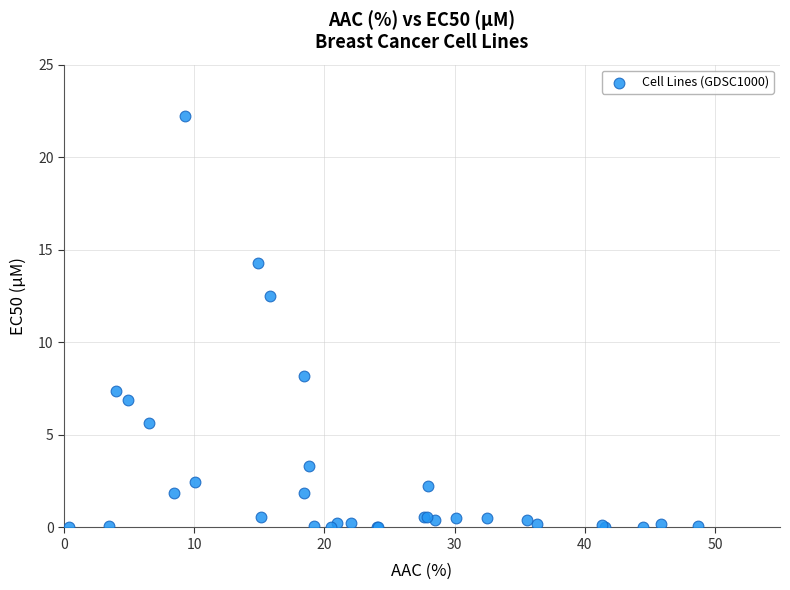

What Y value in the scatter plot is closest to 11?

12.5